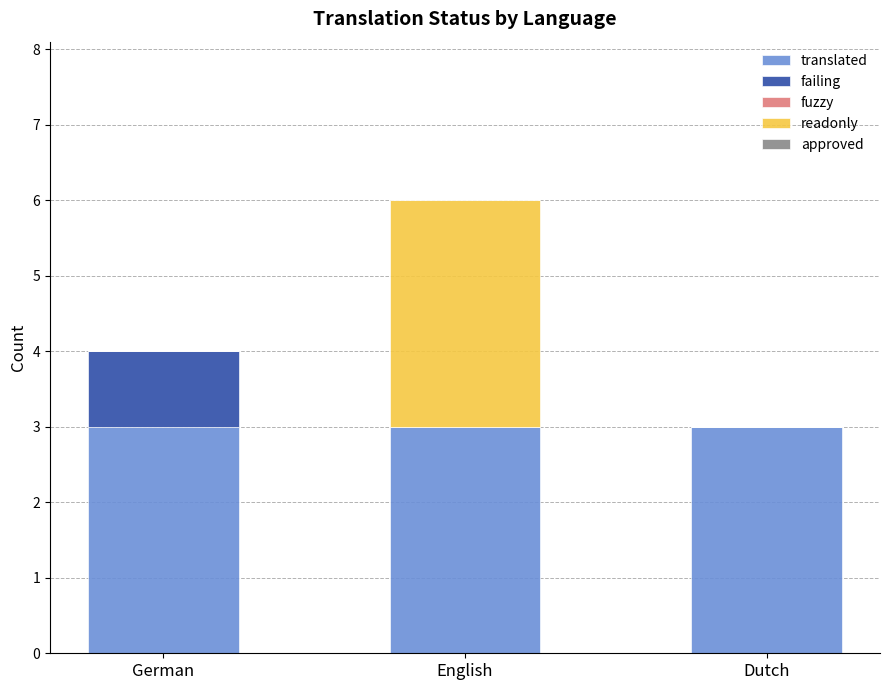

At which category is the sum across all series the highest?

English